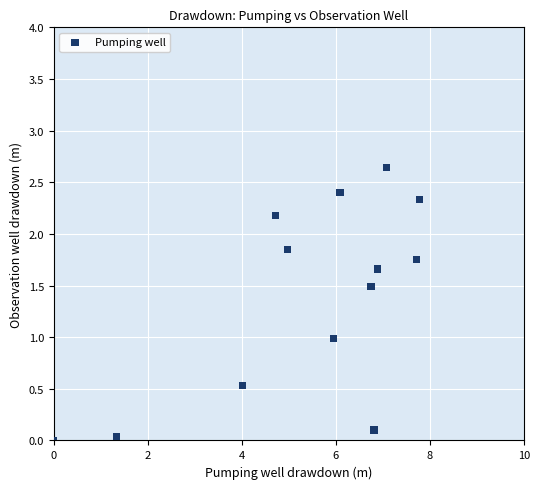

How many data points are displayed?

13